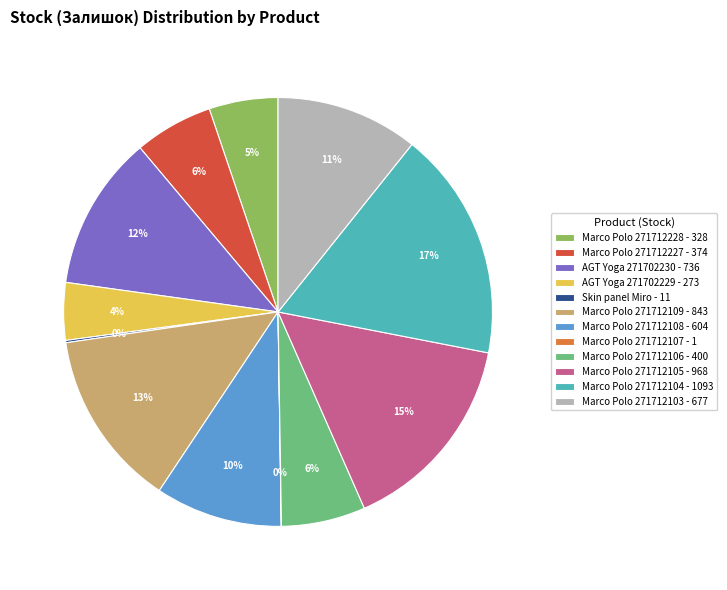

To the nearest percent, what is the combined percentage of Marco Polo 271712227 - 374 and Marco Polo 271712106 - 400?

12%